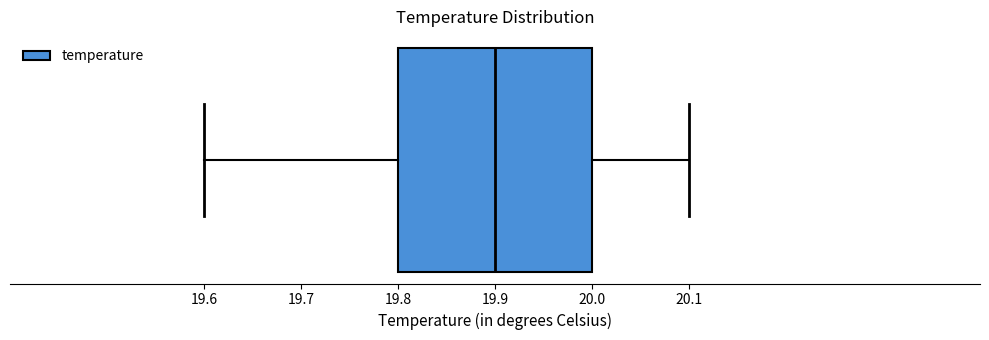

Where does the right whisker of the box end on the x-axis? The values are not printed on the chart, so give them approximately, as read against the axis.

20.1